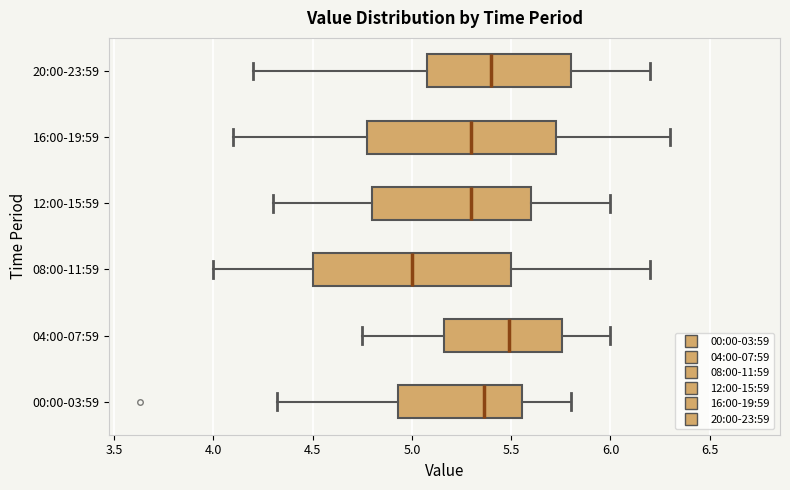

Where does the median line of the box for 00:00-03:59 sit on the x-axis? The values are not printed on the chart, so give them approximately, as read against the axis.

5.35